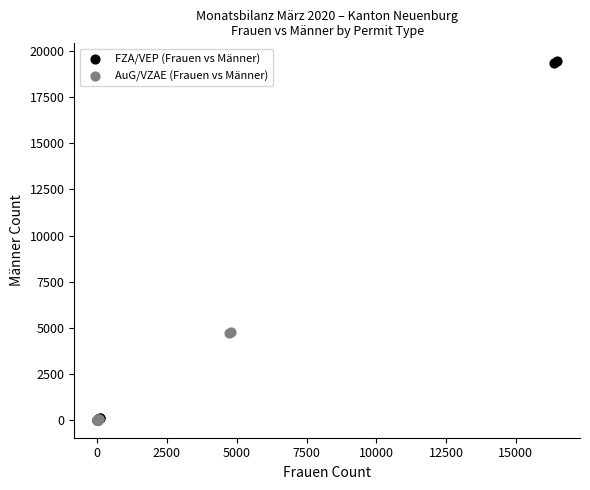

Which series reaches the maximum Y coordinate?

FZA/VEP (Frauen vs Männer)